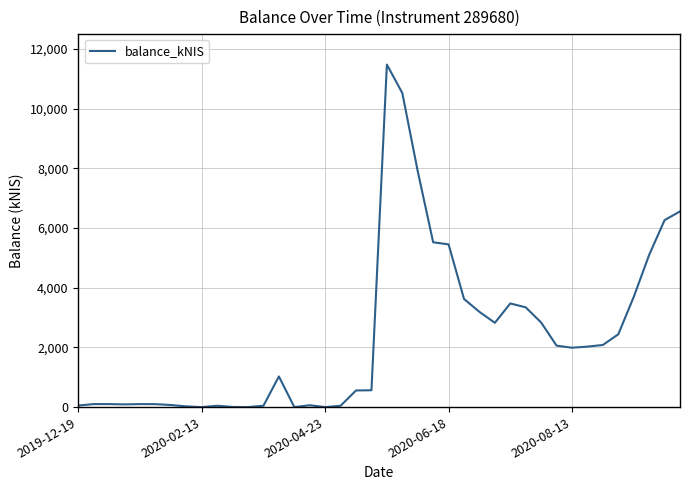

What is the difference between the maximum and minimum values?

11478.7